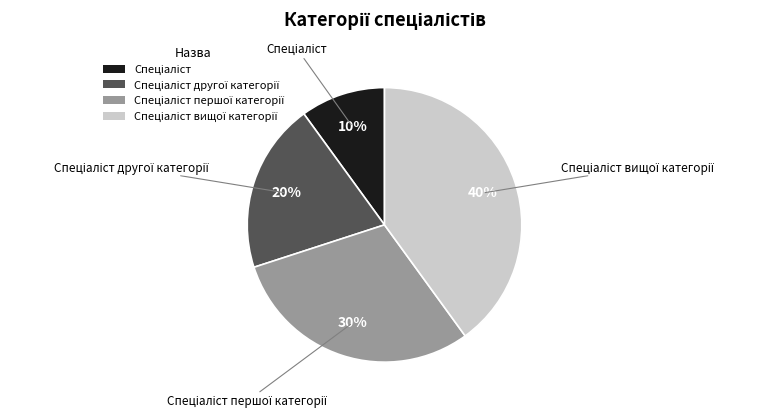

Does any single category account for the majority?

No